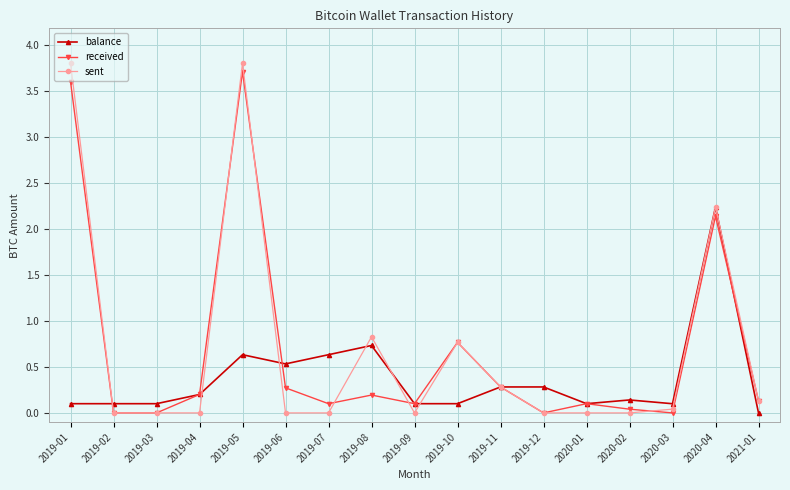

Is the value of sent at 2019-07 greater than the value of balance at 2019-06?

No